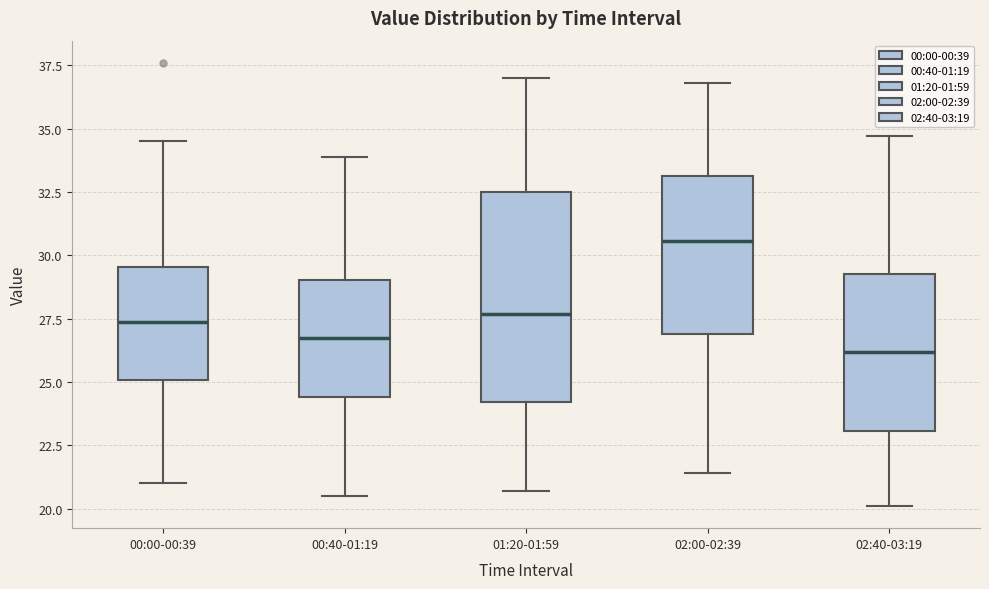

Which box has the highest median line?

02:00-02:39